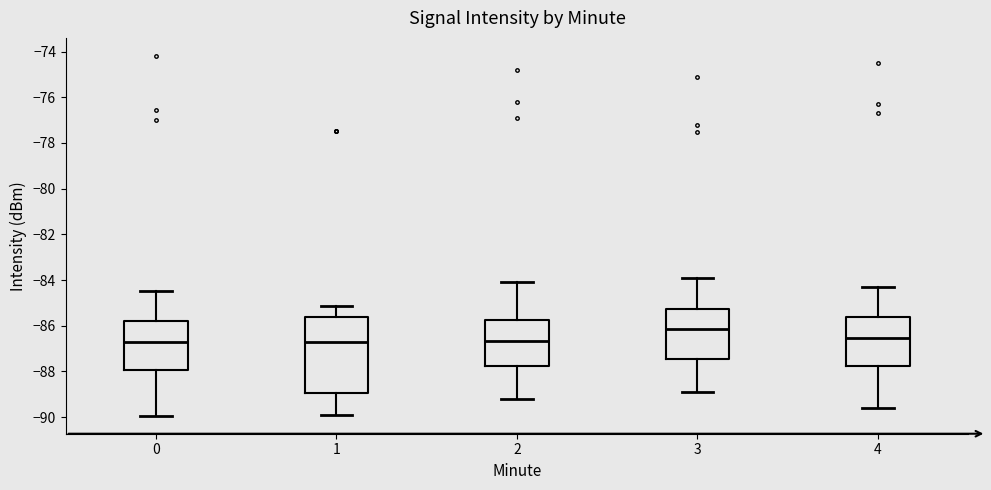

Reading left to right, transcribe this box plot: for each box, give where its median line is, the range the box spans, and where its two whiskers end, as read against the y-axis. The values are not printed on the chart, so give them approximately, as read against the axis.

0: median -86.6, box -88.0 to -85.8, whiskers -90.0 to -84.4
1: median -86.8, box -89.0 to -85.6, whiskers -90.0 to -85.2
2: median -86.6, box -87.8 to -85.8, whiskers -89.2 to -84.0
3: median -86.2, box -87.4 to -85.2, whiskers -88.8 to -83.8
4: median -86.6, box -87.8 to -85.6, whiskers -89.6 to -84.2